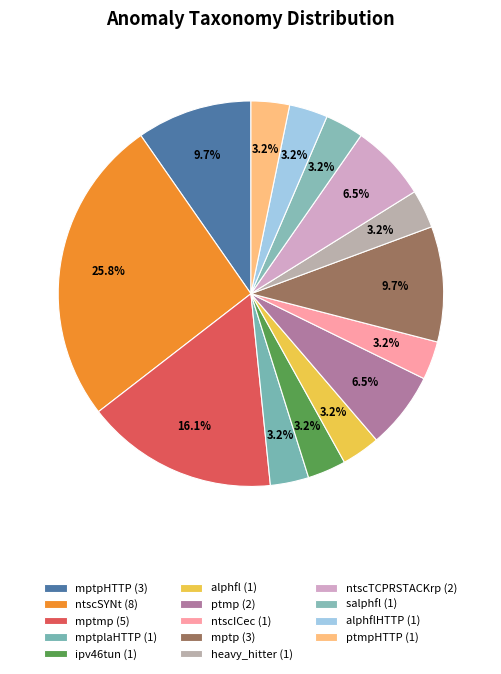

To the nearest percent, what is the difference between the largest and smallest slice percentages?

23%